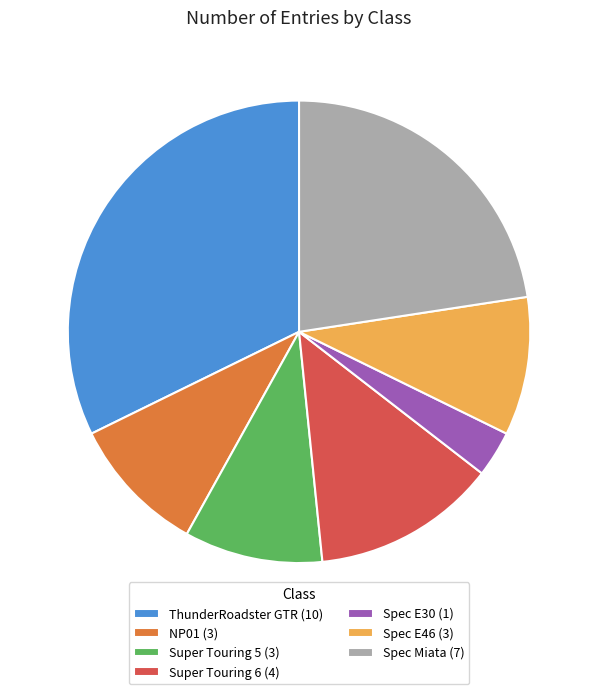

The ThunderRoadster GTR slice represents 43% of the pie. True or false?

False